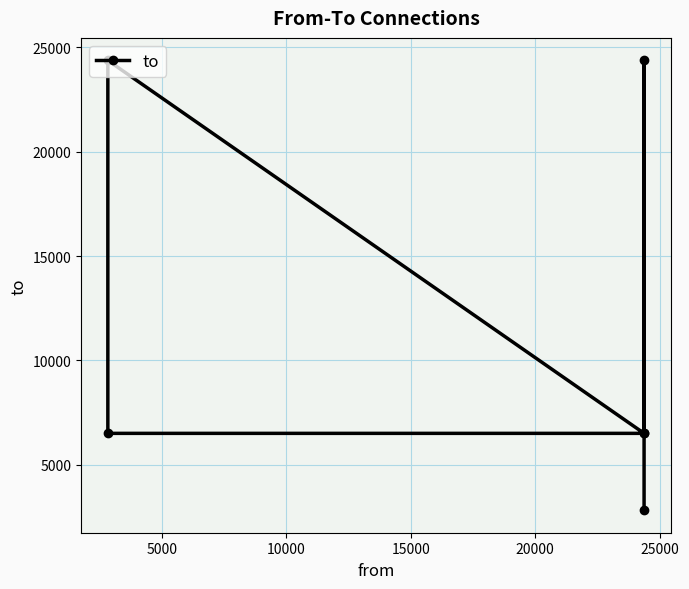

What is the value of the 5th point from the left?

24372